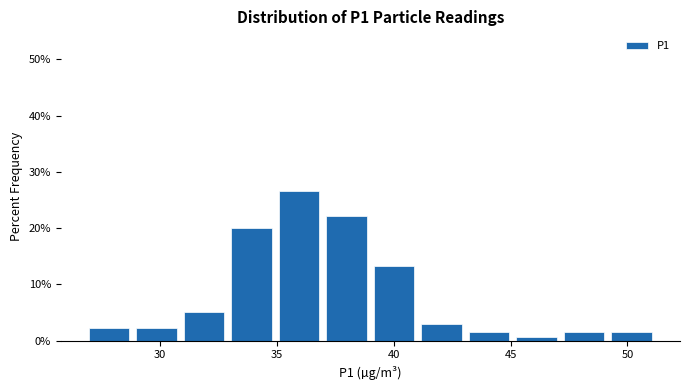

Which range on the x-axis has the tallest bar?

35 to 37